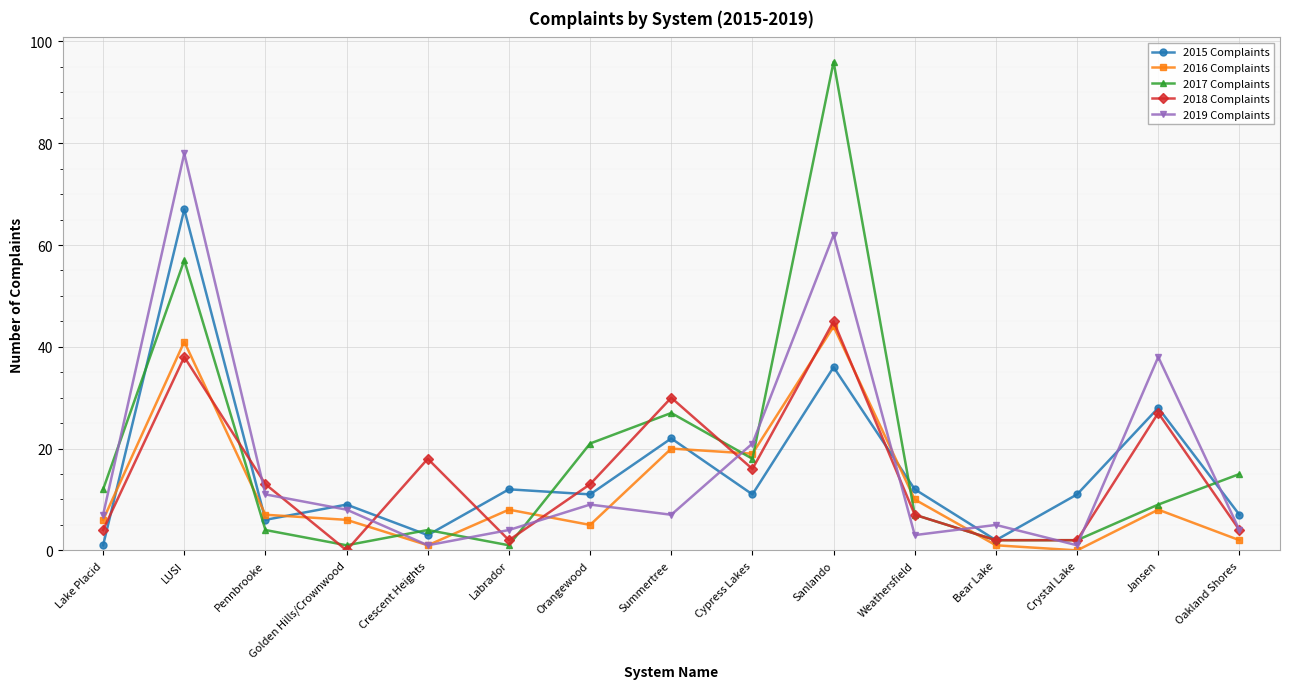

What is the average value of the 2015 Complaints series?

16